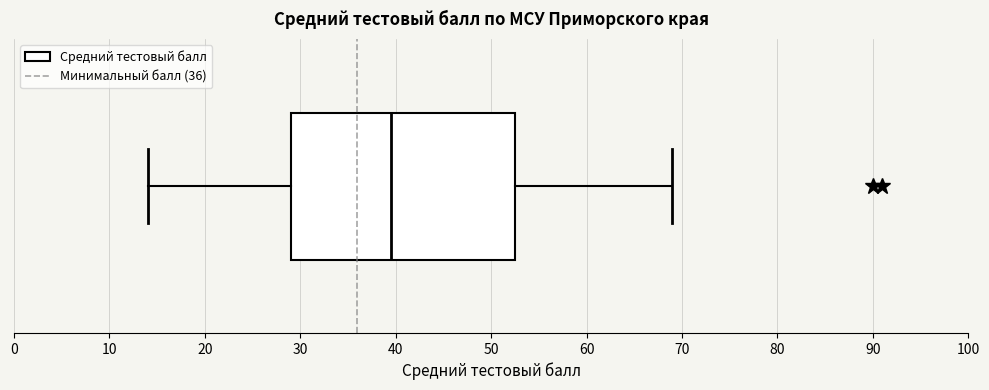

Transcribe this box plot: give where the median line is, the range the box spans, and where the two whiskers end, as read against the x-axis. The values are not printed on the chart, so give them approximately, as read against the axis.

median 40, box 29 to 53, whiskers 14 to 69